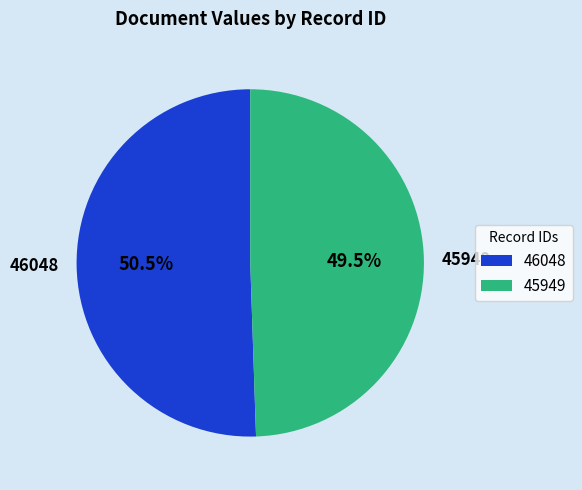

Does 46048 account for over 50% of the chart?

Yes